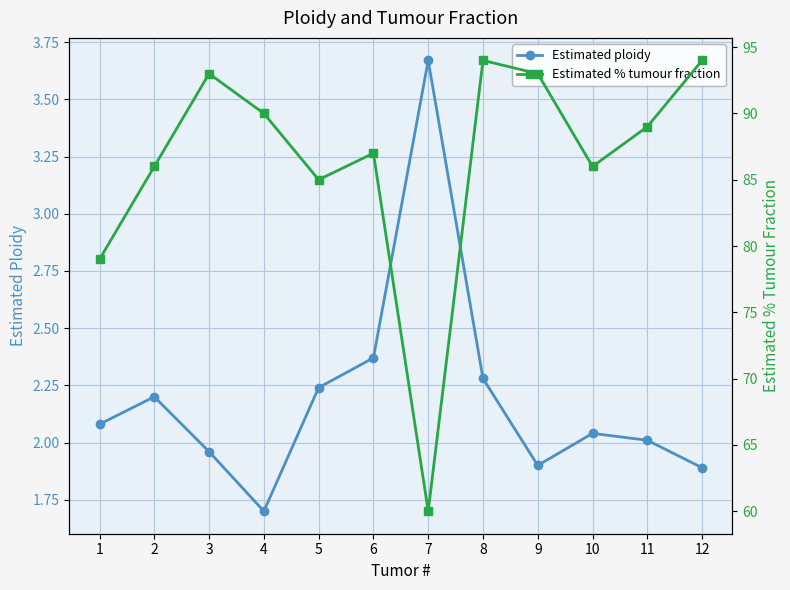

Rank the series by their average value, from highest to lowest.

Estimated % tumour fraction, Estimated ploidy